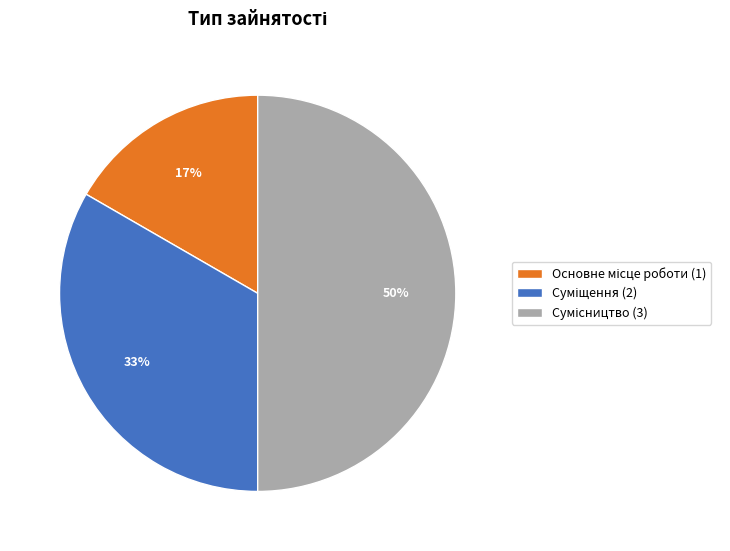

To the nearest percent, what is the difference between the largest and smallest slice percentages?

33%